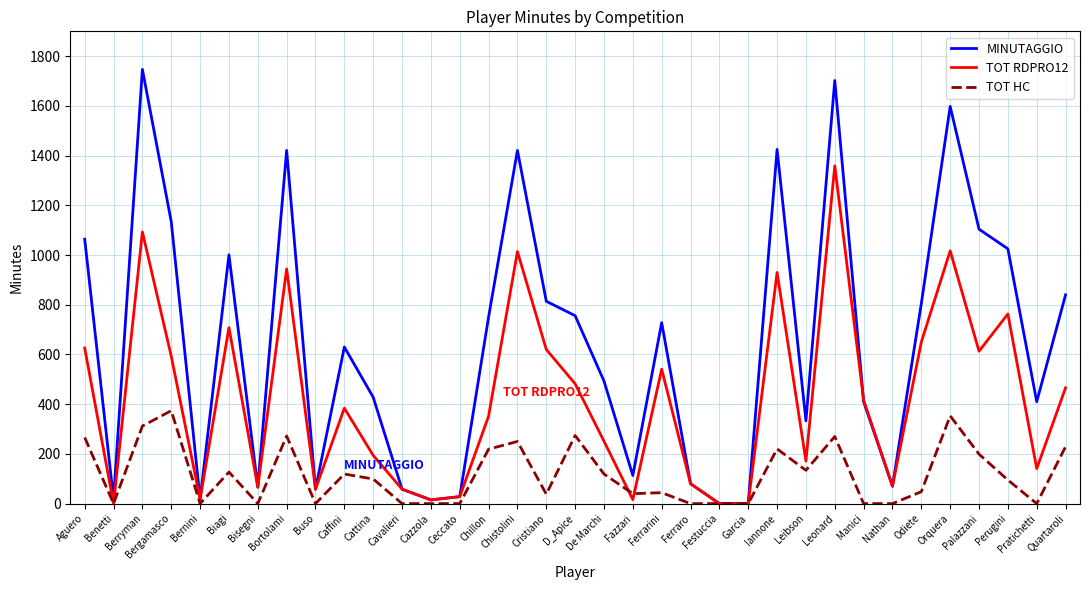

What is the difference between the highest and lowest values at Ceccato?

28